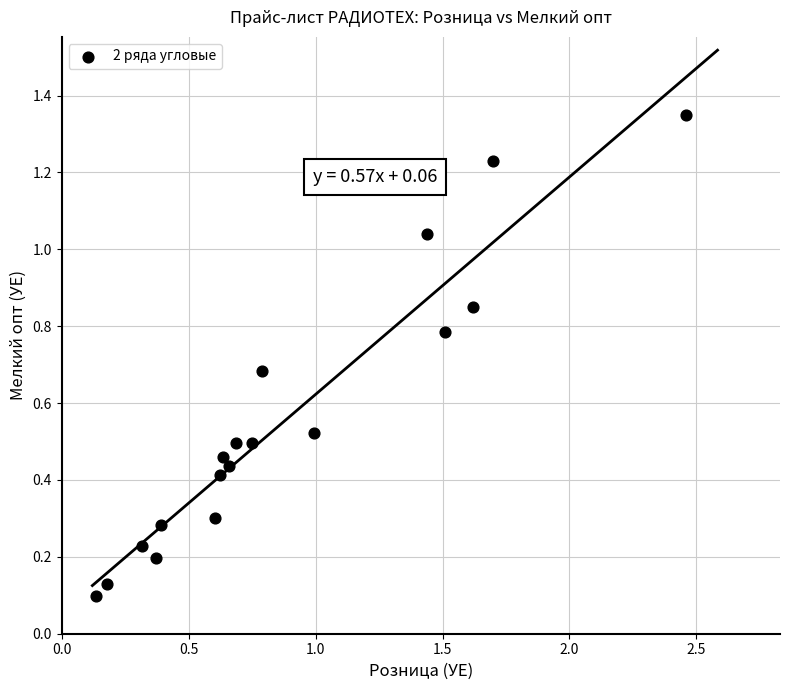

What is the range of Y values (max minus min)?

1.3